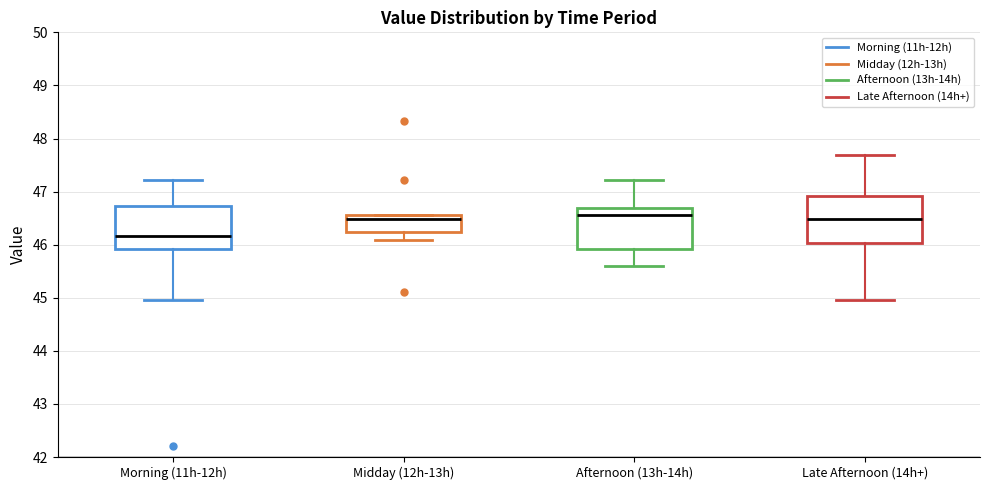

Where does the median line of the box for Midday (12h-13h) sit on the y-axis? The values are not printed on the chart, so give them approximately, as read against the axis.

46.5